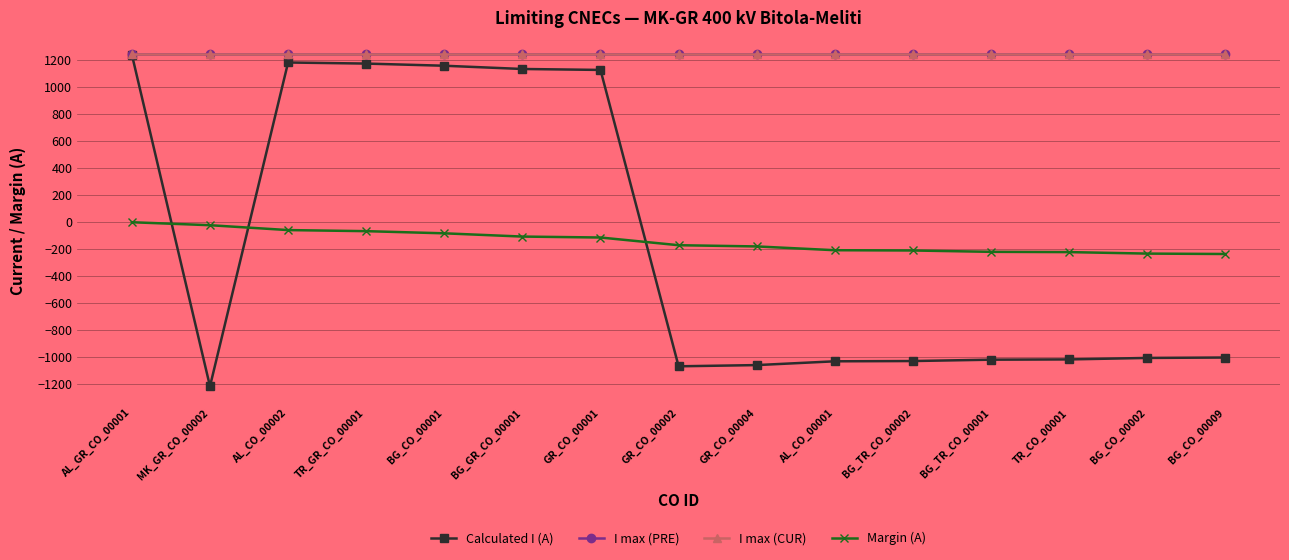

What is the label of the 4th point from the right?

BG_TR_CO_00001